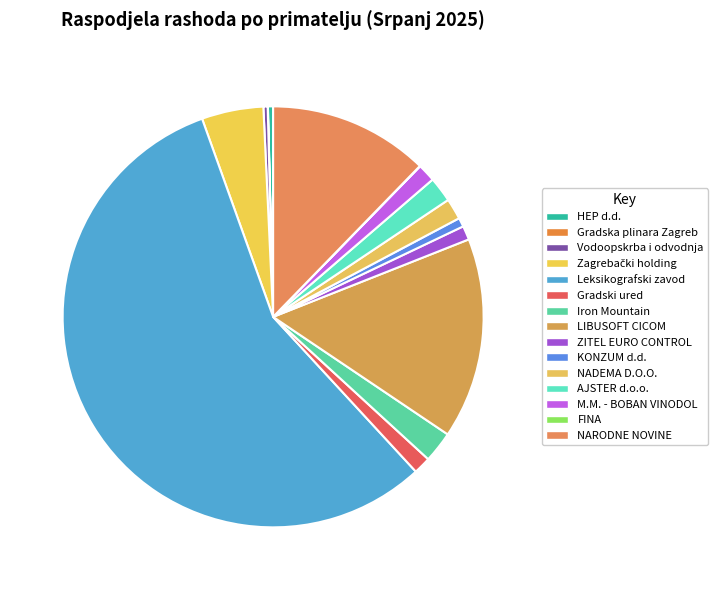

The Gradska plinara Zagreb slice represents 9% of the pie. True or false?

False